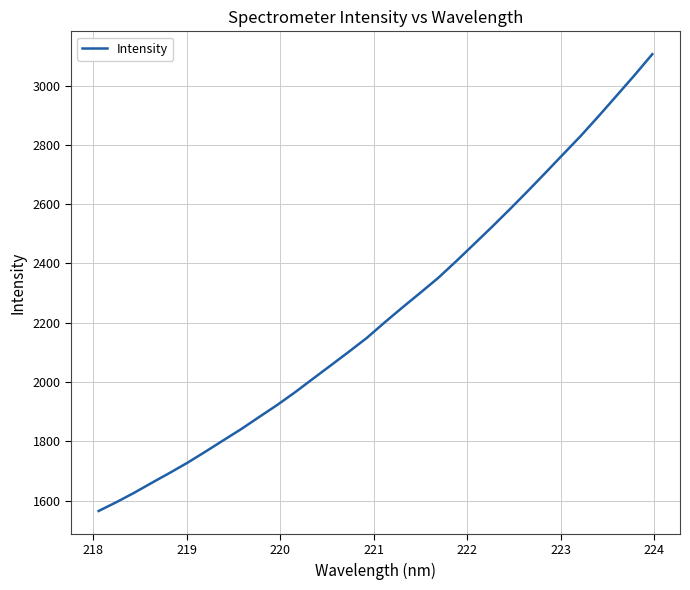

What is the smallest value displayed?

1564.7